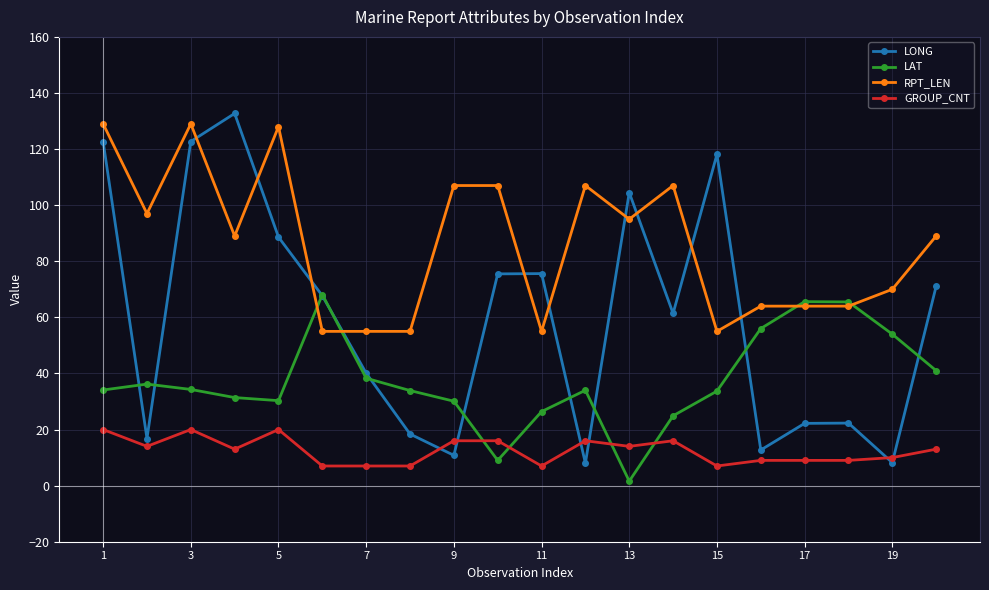

How many lines are shown in the chart?

4